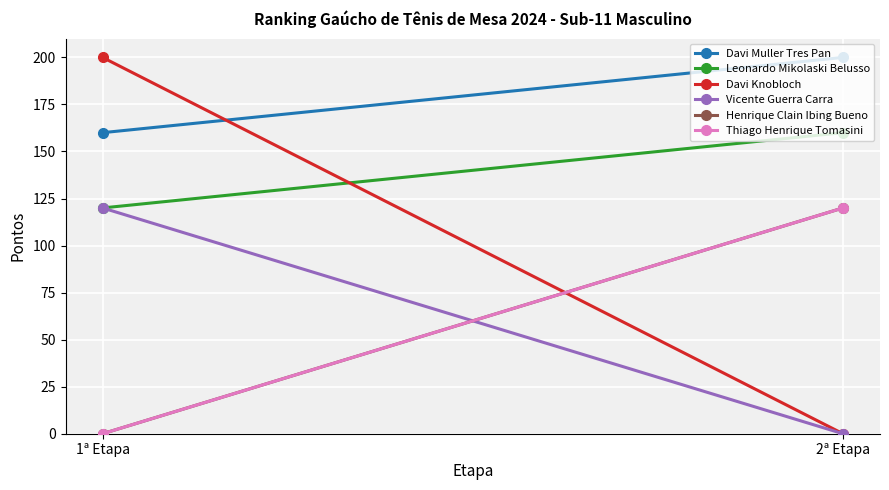

What is the difference between the maximum and minimum values in the Thiago Henrique Tomasini series?

120